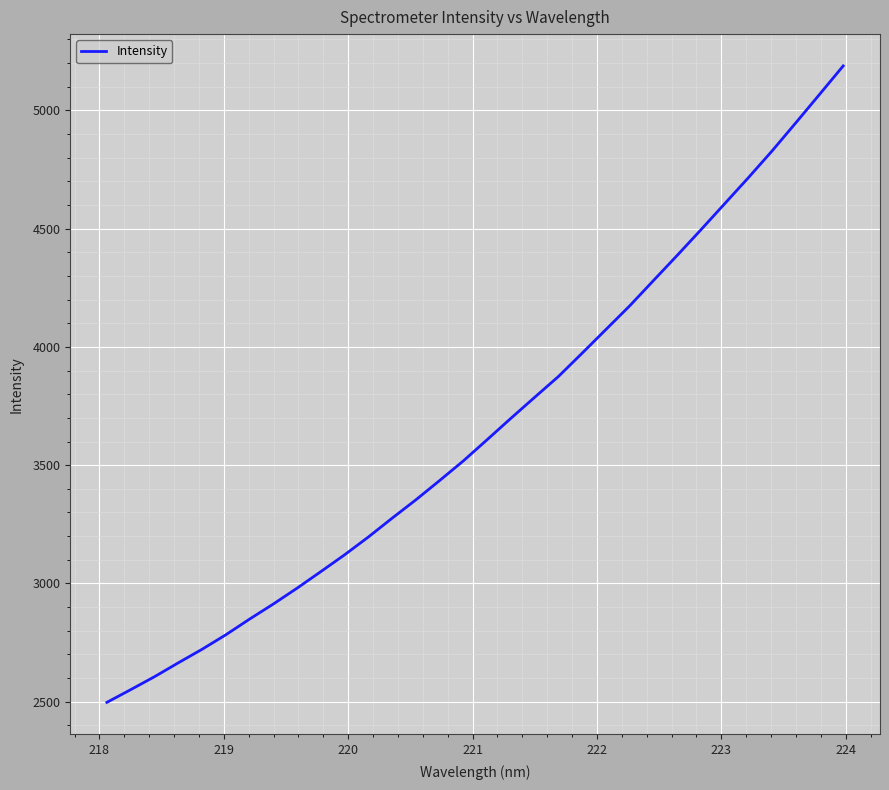

What is the minimum value shown in the chart?

2497.2